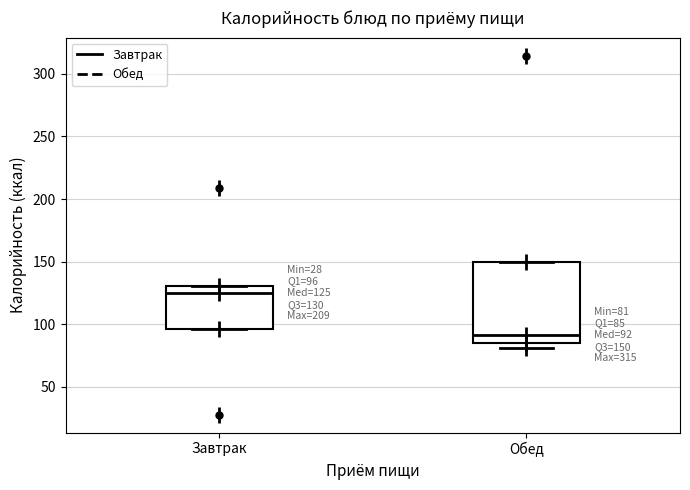

Which box is the tallest, from its lower edge to its upper edge?

Обед